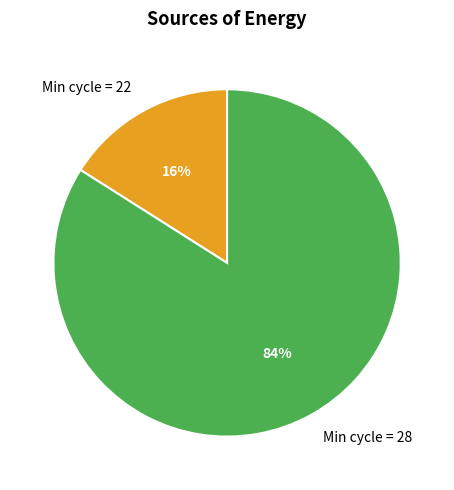

What percentage is the Min cycle = 28 slice, to the nearest percent?

84%